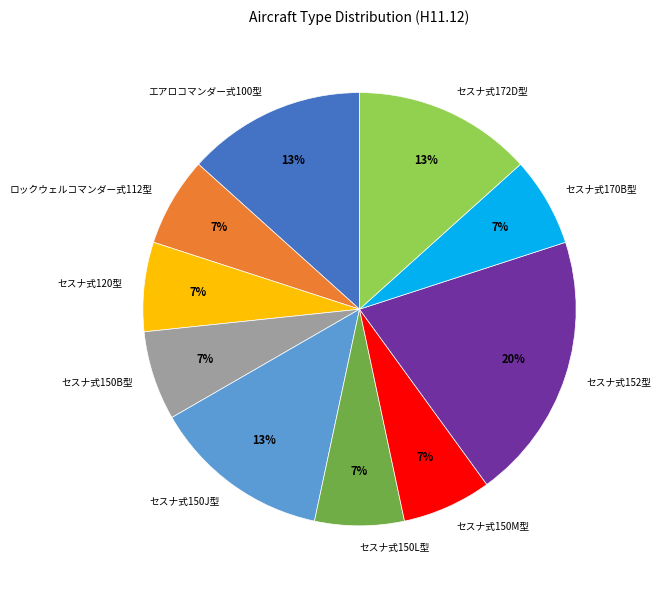

To the nearest percent, what is the combined percentage of セスナ式150J型 and セスナ式120型?

20%